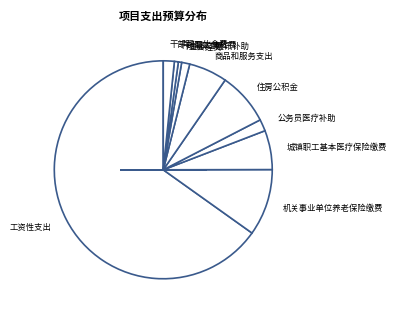

Do 工资性支出 and 干部职工伙食费 together represent more than half of the pie?

Yes